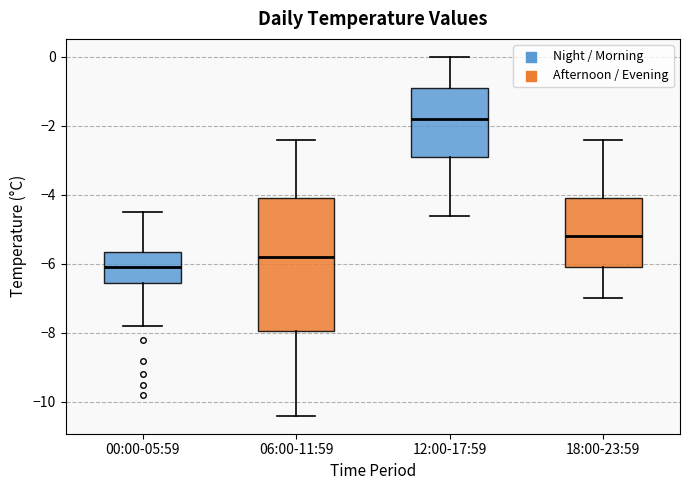

Reading left to right, transcribe this box plot: for each box, give where its median line is, the range the box spans, and where its two whiskers end, as read against the y-axis. The values are not printed on the chart, so give them approximately, as read against the axis.

00:00-05:59: median -6.0, box -6.6 to -5.6, whiskers -7.8 to -4.4
06:00-11:59: median -5.8, box -8.0 to -4.0, whiskers -10.4 to -2.4
12:00-17:59: median -1.8, box -2.8 to -0.8, whiskers -4.6 to 0.0
18:00-23:59: median -5.2, box -6.0 to -4.0, whiskers -7.0 to -2.4